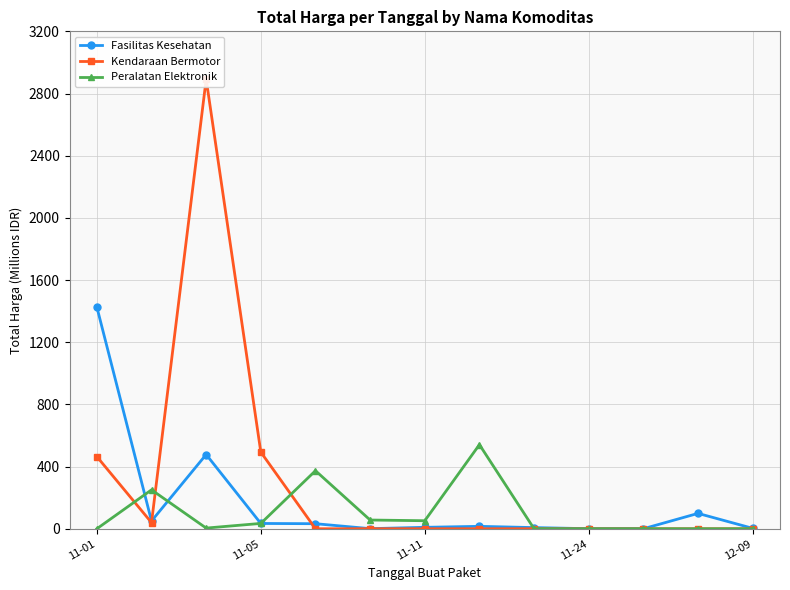

Which series ends up on top after the final intersection of Peralatan Elektronik and Fasilitas Kesehatan?

Fasilitas Kesehatan